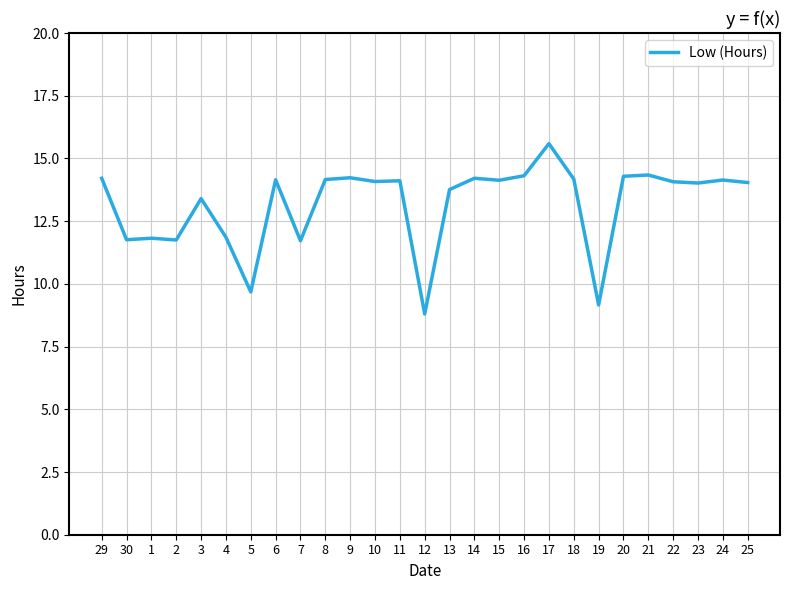

What position from the right is 6?

20